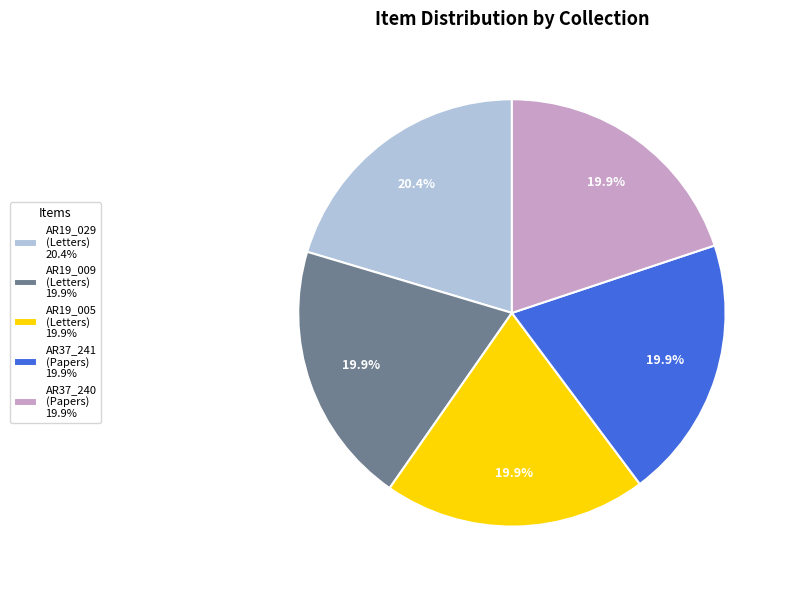

What percentage do AR19_029 (Letters) 20.4% and AR37_240 (Papers) 19.9% together represent?

40.3%